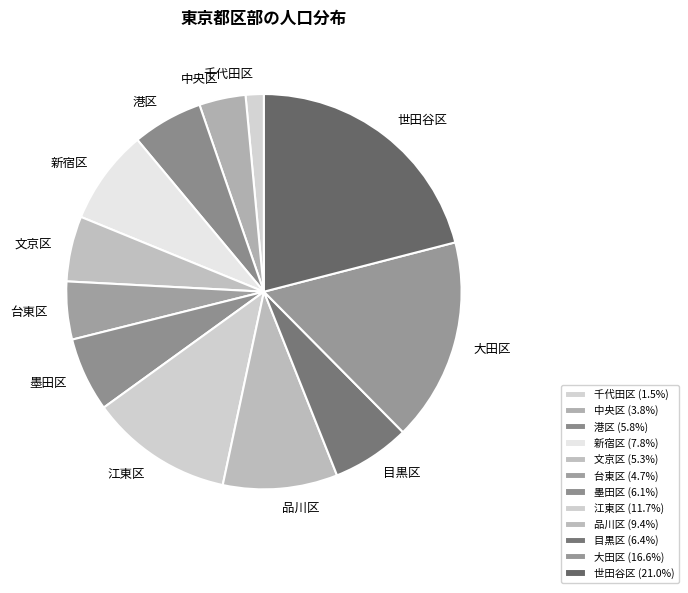

Which slice is the smallest?

千代田区